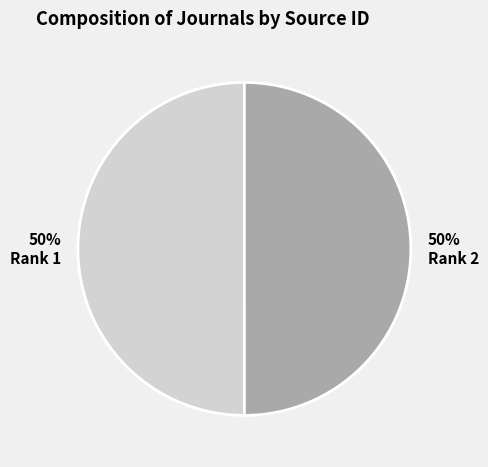

Do Rank 1 and Rank 2 together represent more than half of the pie?

Yes